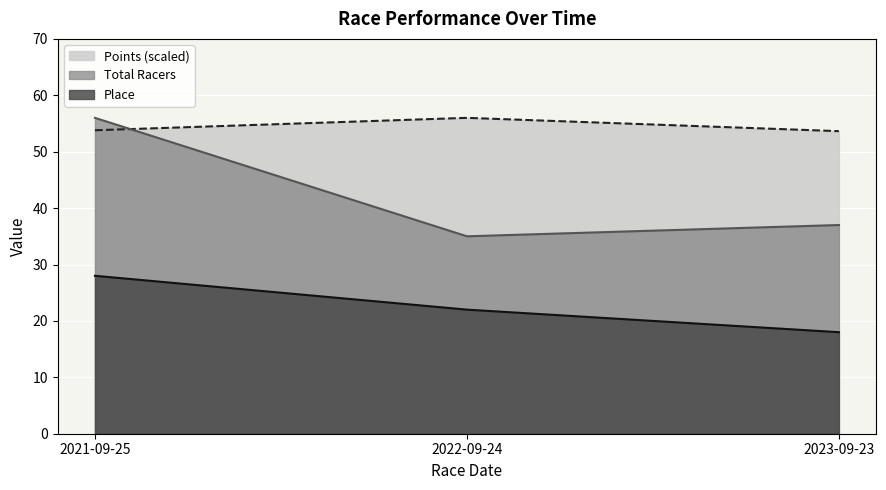

What is the label of the 2nd point from the right?

2022-09-24